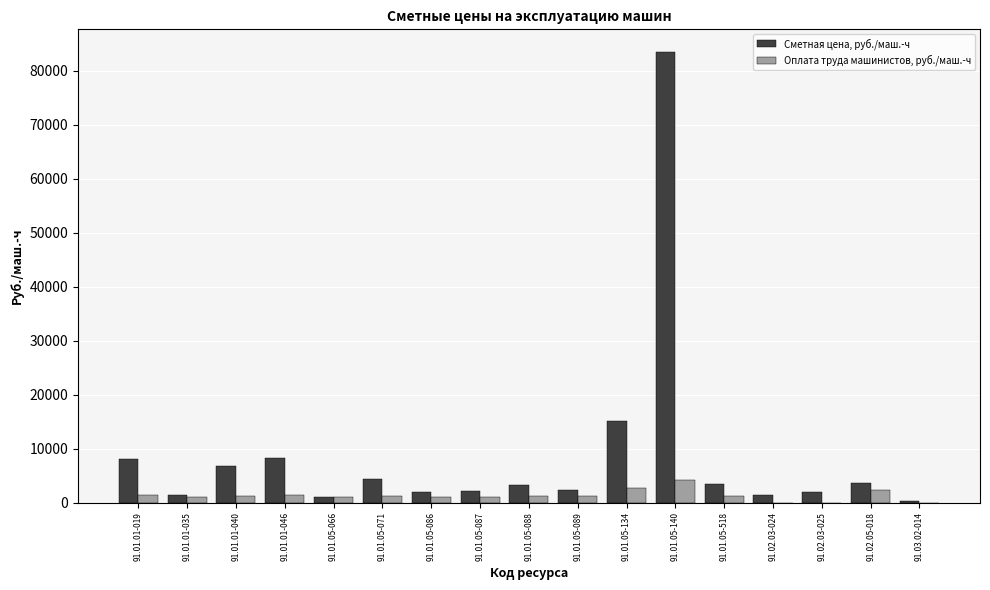

At which category is the sum across all series the highest?

91.01.05-140